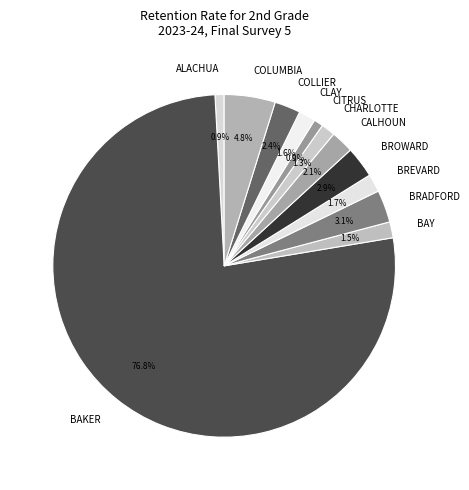

Do BAY and CHARLOTTE together represent more than half of the pie?

No